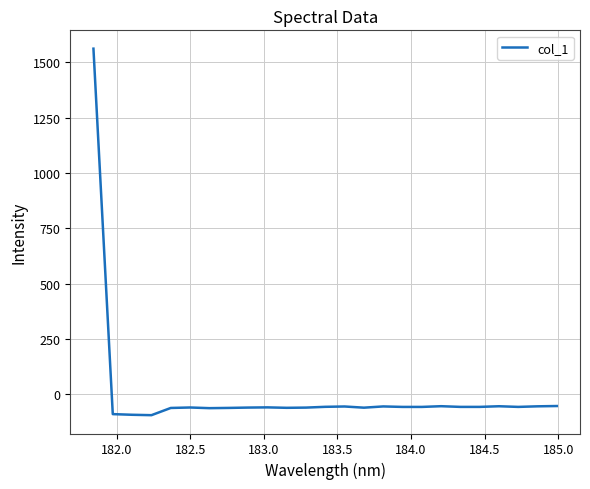

What is the minimum value shown in the chart?

-93.6